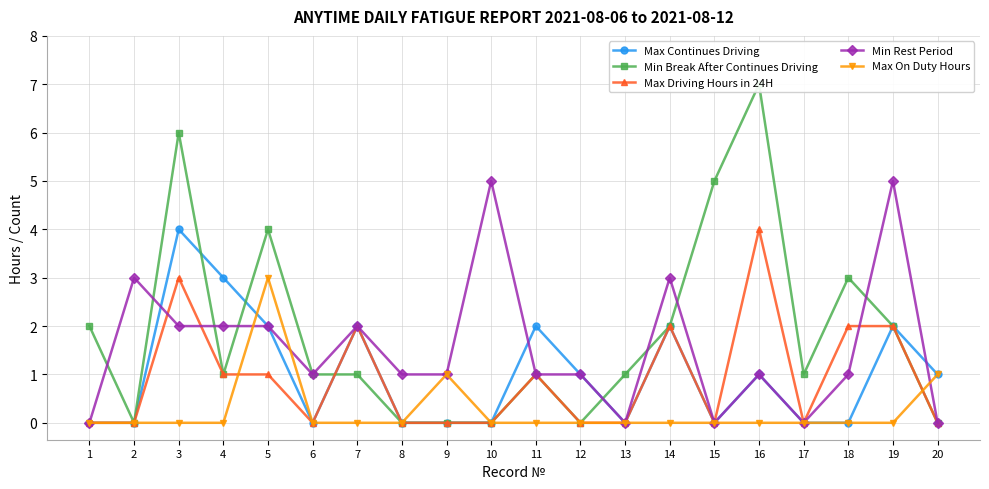

Which series has the largest total across all categories?

Min Break After Continues Driving